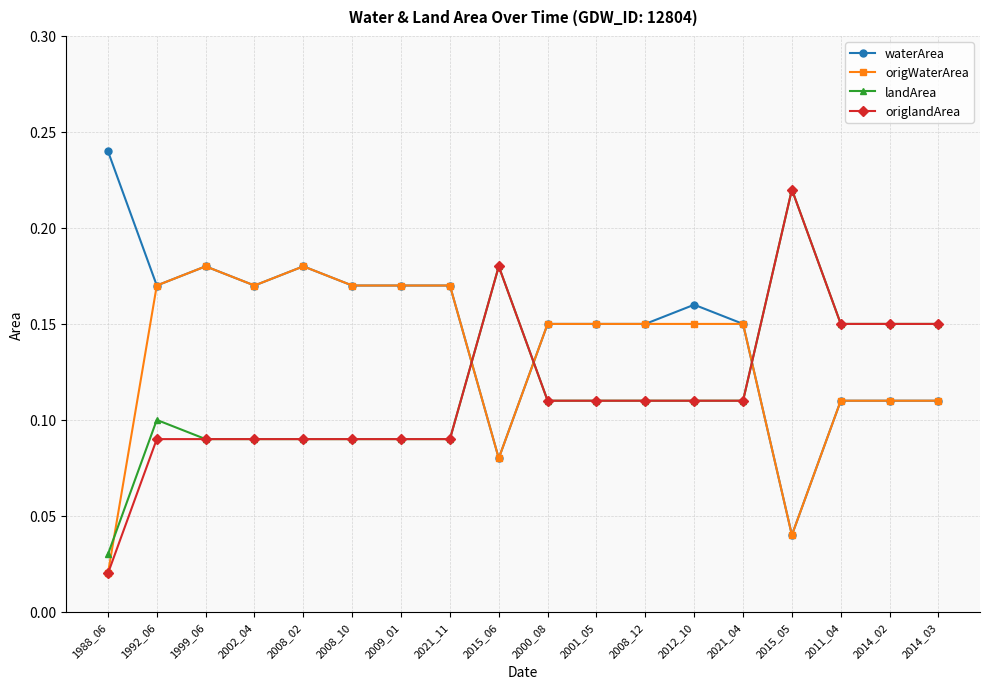

How many intersections are there between waterArea and landArea?

3